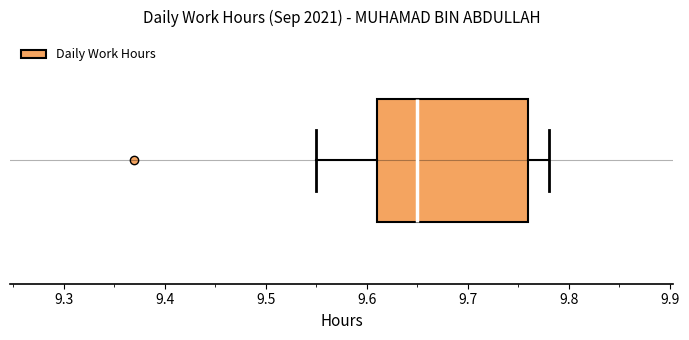

Read this box plot against the x-axis: the position of the median line, the range covered by the box, and the ends of both whiskers. The values are not printed on the chart, so give them approximately, as read against the axis.

median 9.65, box 9.61 to 9.76, whiskers 9.55 to 9.78